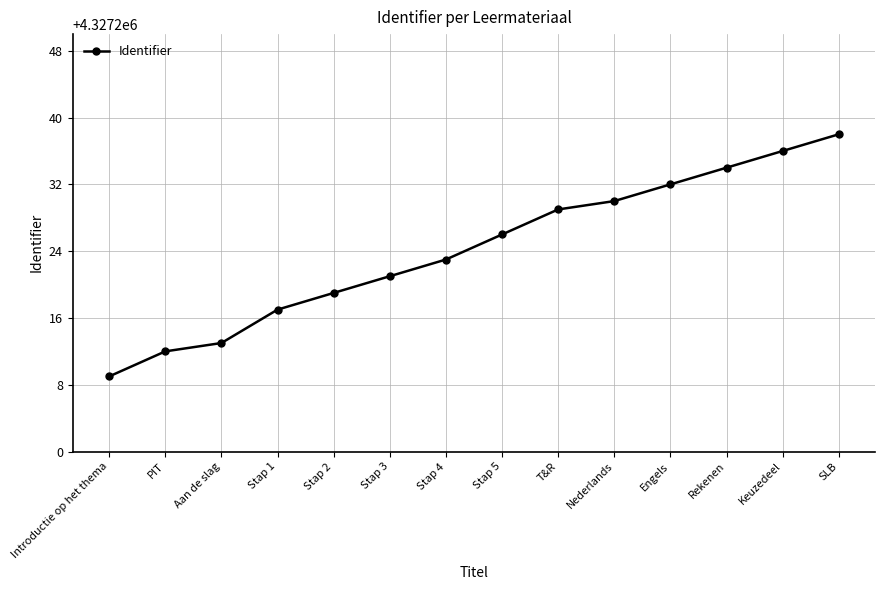

What is the difference between the maximum and minimum values?

29